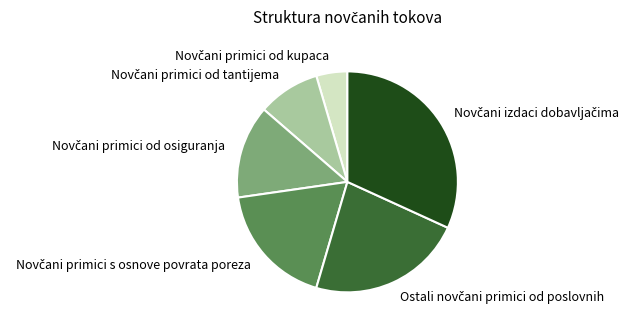

Does any single category account for the majority?

No